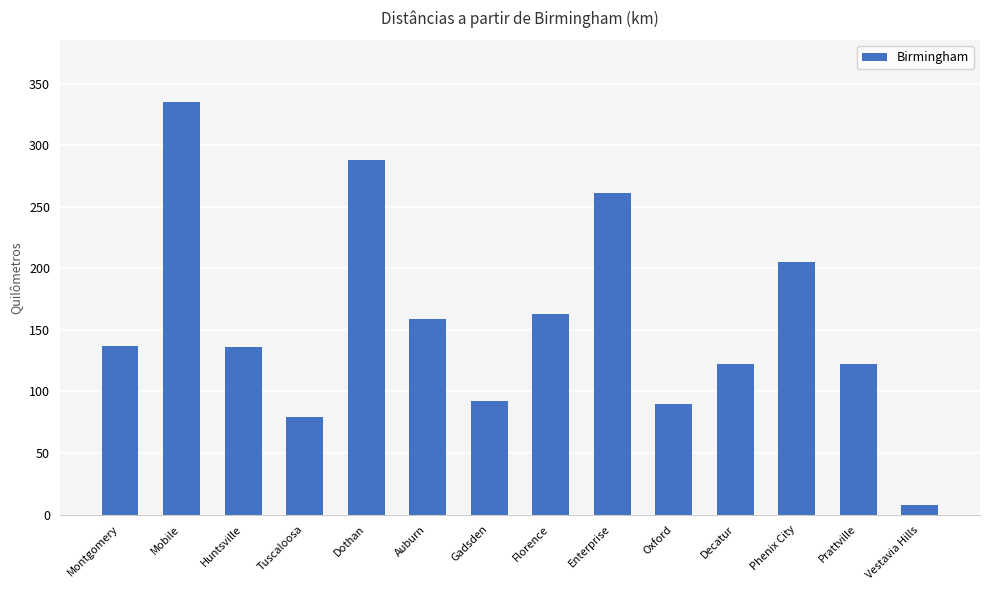

What is the label of the 3rd bar from the left?

Huntsville